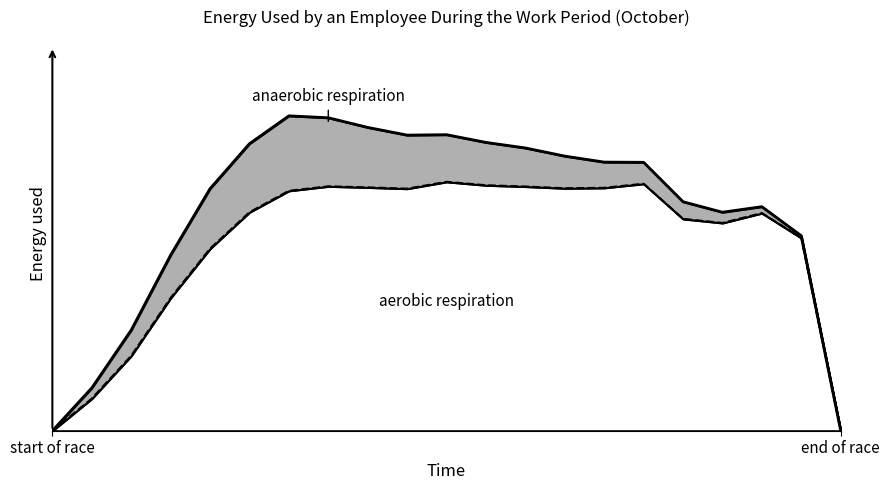

What is the value of the 5th point from the left?

8.5